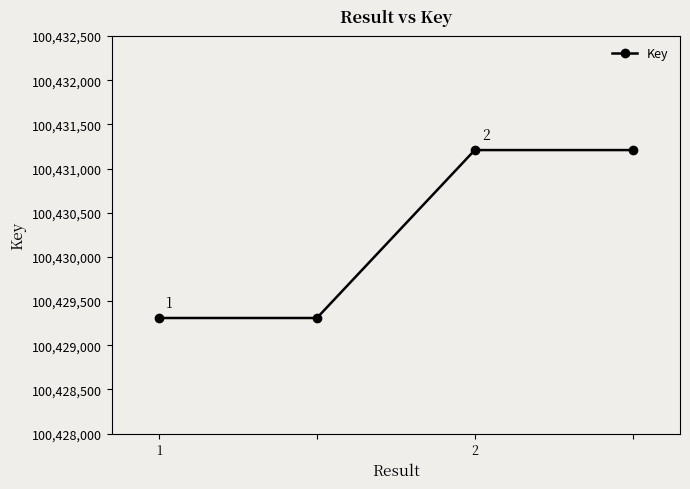

What is the difference between the maximum and minimum values?

1901